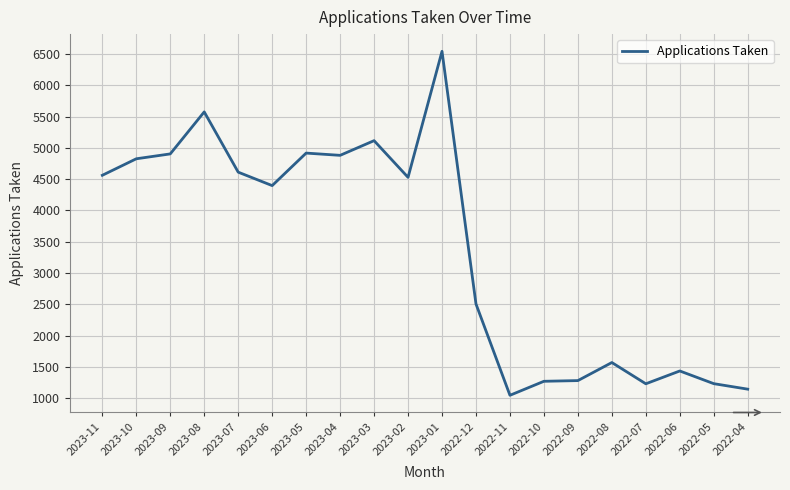

What position from the right is 2022-08?

5